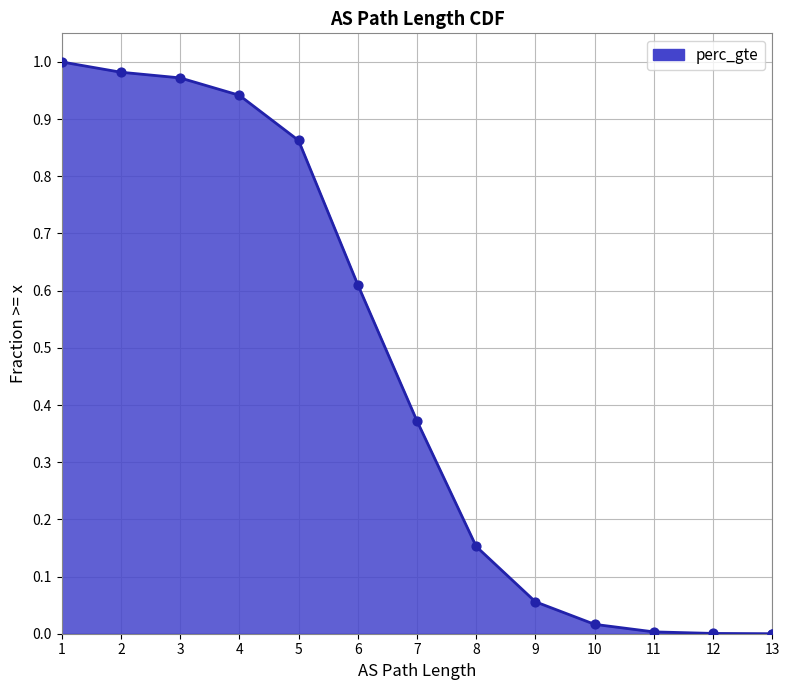

What is the change in value from 7 to 13?

-0.4